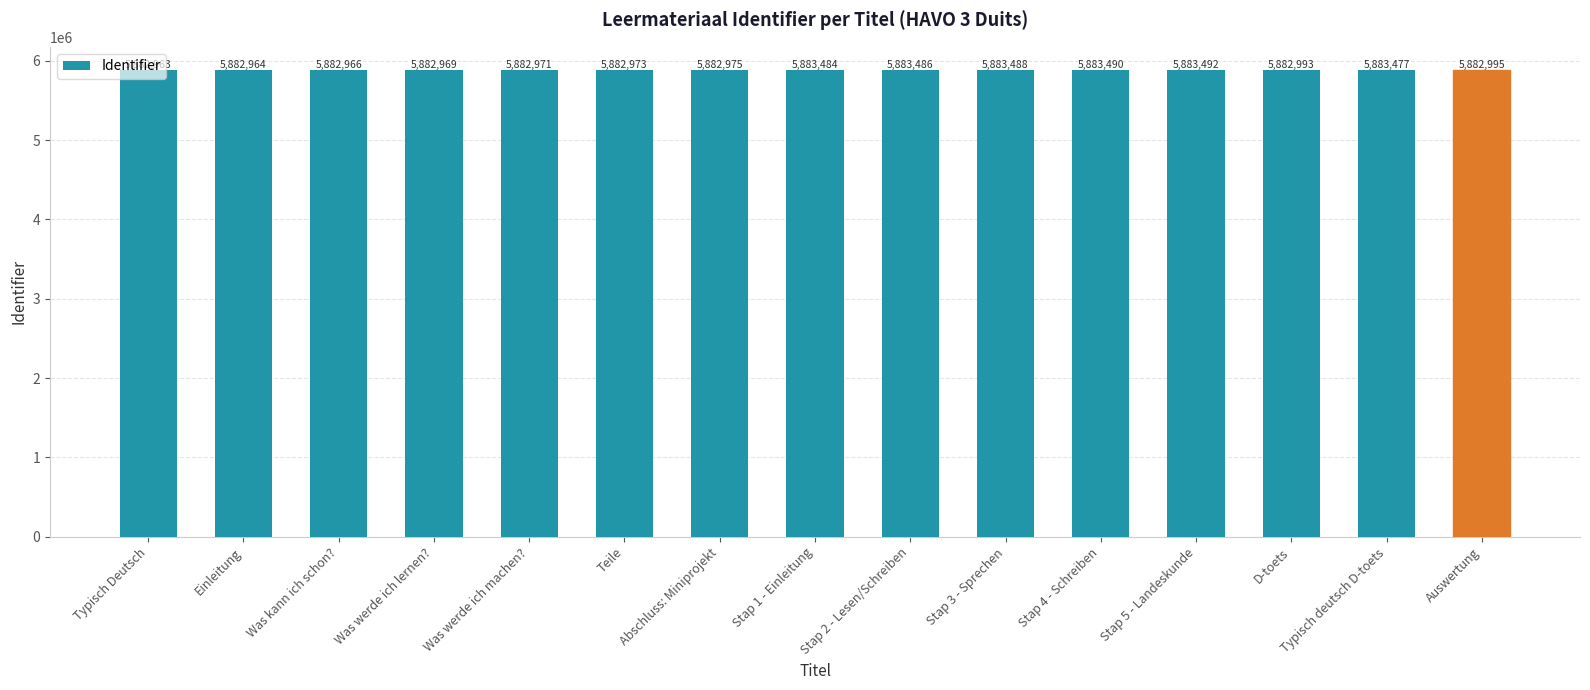

True or false: the data shows 1435241 at Stap 4 - Schreiben.

False